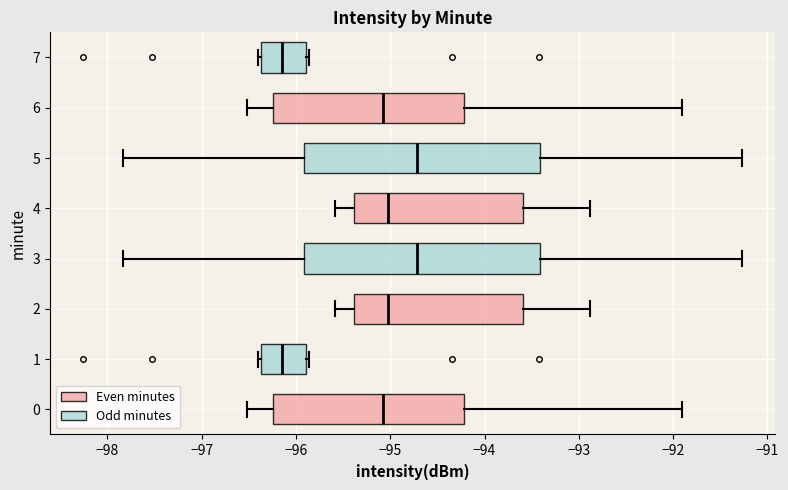

Reading bottom to top, read every box against the x-axis: the position of its median line, the range the box covers, and the ends of its whiskers. The values are not printed on the chart, so give them approximately, as read against the axis.

0: median -95.1, box -96.2 to -94.2, whiskers -96.5 to -91.9
1: median -96.1, box -96.4 to -95.9, whiskers -96.4 (just left of the box's left edge) to -95.9 (just right of the box's right edge)
2: median -95.0, box -95.4 to -93.6, whiskers -95.6 to -92.9
3: median -94.7, box -95.9 to -93.4, whiskers -97.8 to -91.3
4: median -95.0, box -95.4 to -93.6, whiskers -95.6 to -92.9
5: median -94.7, box -95.9 to -93.4, whiskers -97.8 to -91.3
6: median -95.1, box -96.2 to -94.2, whiskers -96.5 to -91.9
7: median -96.1, box -96.4 to -95.9, whiskers -96.4 (just left of the box's left edge) to -95.9 (just right of the box's right edge)